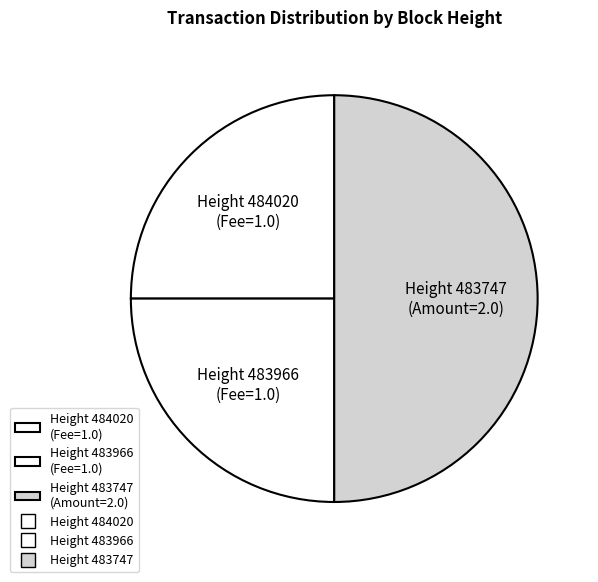

The Height 484020 (Fee=1.0) slice represents 38% of the pie. True or false?

False